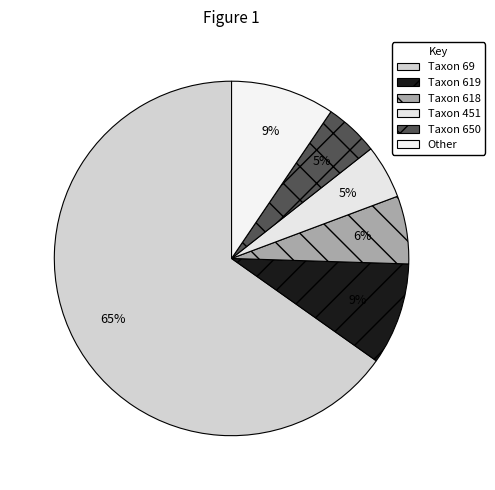

Count the number of slices in the pie.

6